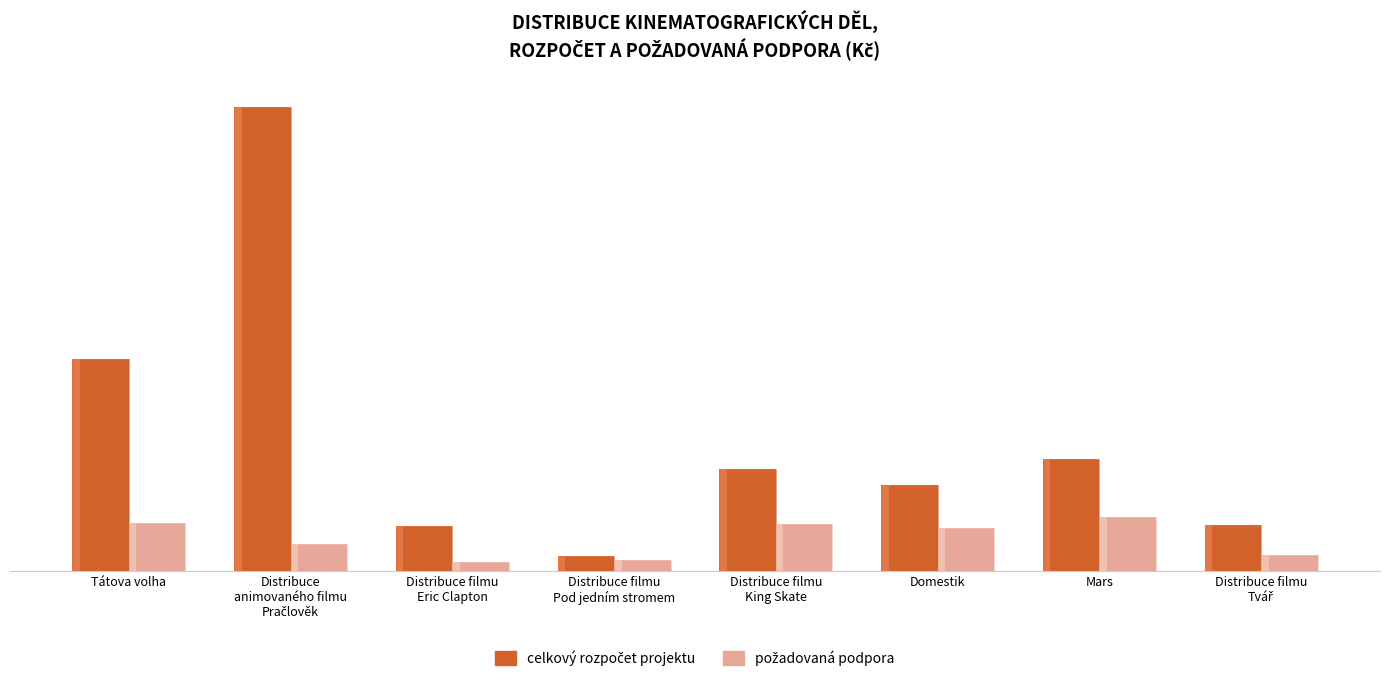

What is the total value across all series at Tátova volha?

2430000